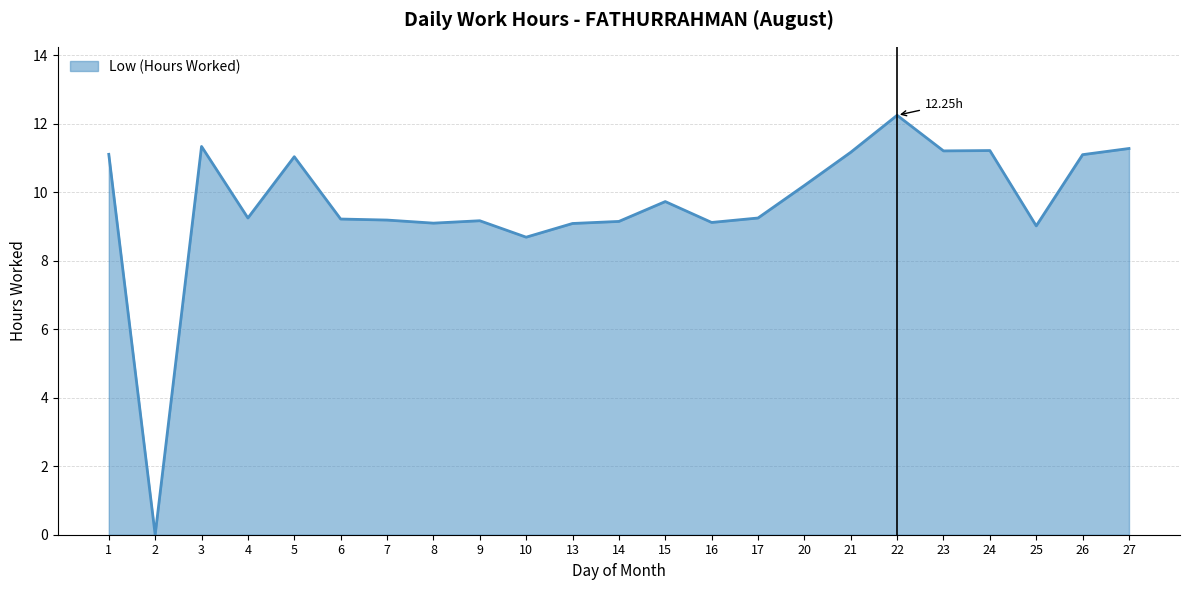

How many lines are shown in the chart?

1